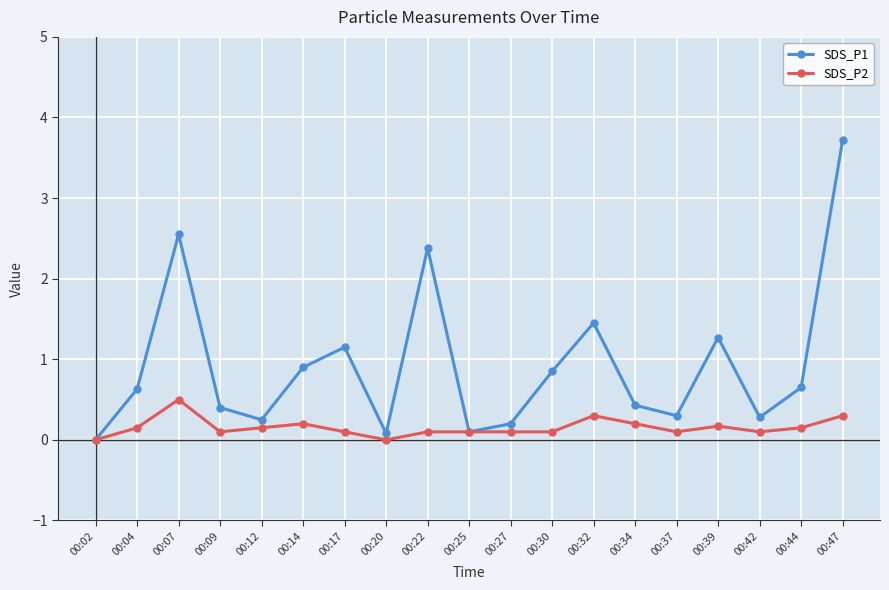

At which label does SDS_P1 reach its peak?

00:47